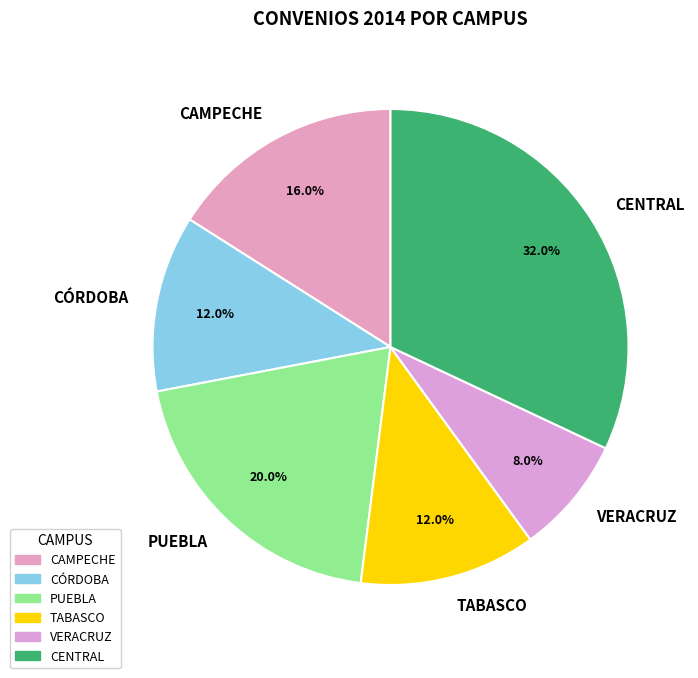

To the nearest percent, what percentage of the pie is PUEBLA?

20%